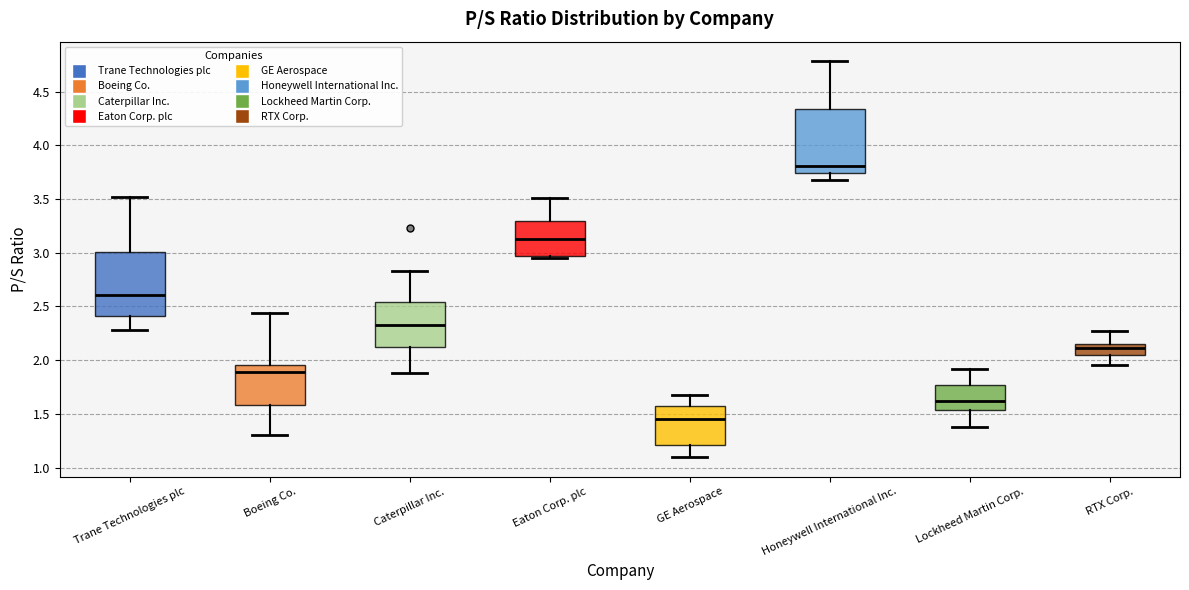

Reading left to right, read every box against the y-axis: the position of its median line, the range the box covers, and the ends of its whiskers. The values are not printed on the chart, so give them approximately, as read against the axis.

Trane Technologies plc: median 2.60, box 2.40 to 3.00, whiskers 2.30 to 3.50
Boeing Co.: median 1.90, box 1.60 to 1.95, whiskers 1.30 to 2.45
Caterpillar Inc.: median 2.35, box 2.15 to 2.55, whiskers 1.90 to 2.85
Eaton Corp. plc: median 3.15, box 2.95 to 3.30, whiskers 2.95 (just below the box's lower edge) to 3.50
GE Aerospace: median 1.45, box 1.20 to 1.60, whiskers 1.10 to 1.70
Honeywell International Inc.: median 3.80, box 3.75 to 4.35, whiskers 3.70 to 4.80
Lockheed Martin Corp.: median 1.60, box 1.55 to 1.75, whiskers 1.40 to 1.90
RTX Corp.: median 2.10, box 2.05 to 2.15, whiskers 1.95 to 2.25